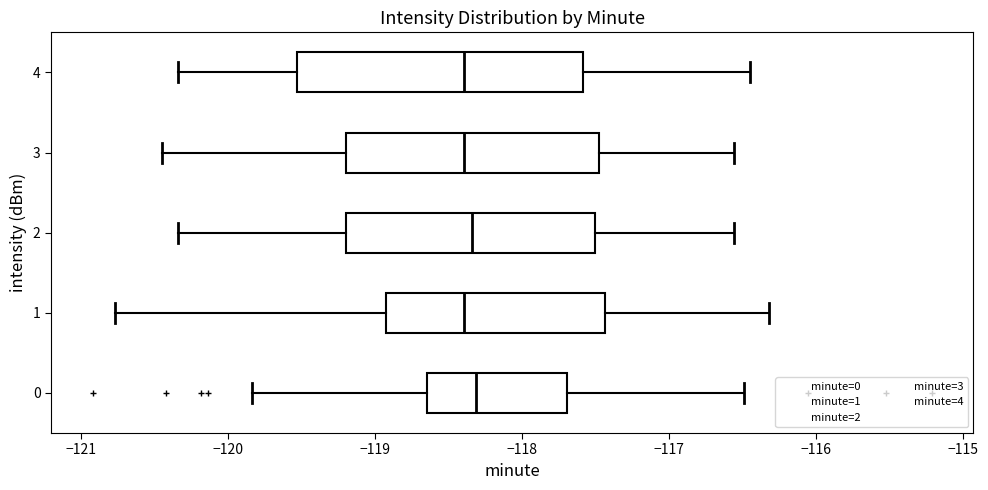

Reading bottom to top, read every box against the x-axis: the position of its median line, the range the box covers, and the ends of its whiskers. The values are not printed on the chart, so give them approximately, as read against the axis.

0: median -118.3, box -118.6 to -117.7, whiskers -119.8 to -116.5
1: median -118.4, box -118.9 to -117.4, whiskers -120.8 to -116.3
2: median -118.3, box -119.2 to -117.5, whiskers -120.3 to -116.6
3: median -118.4, box -119.2 to -117.5, whiskers -120.4 to -116.6
4: median -118.4, box -119.5 to -117.6, whiskers -120.3 to -116.4